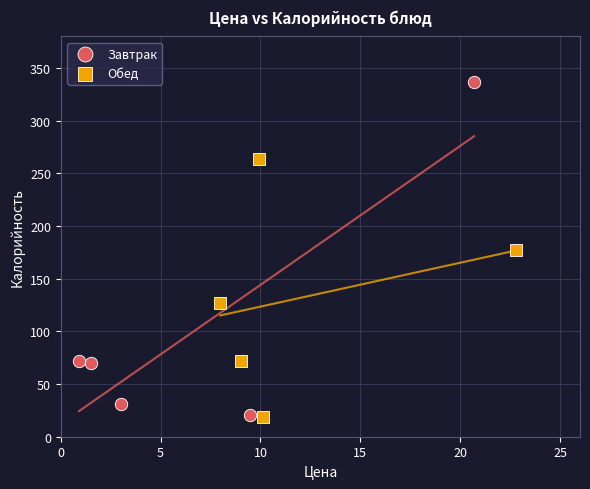

Which series has the largest Y range (max minus min)?

Завтрак